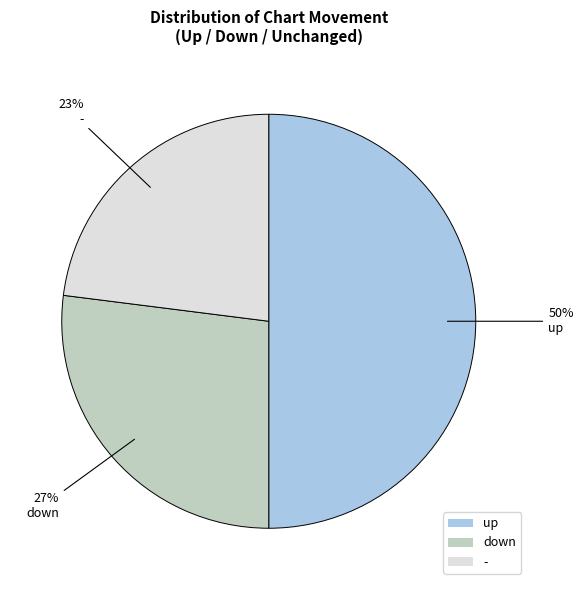

Combined, do up and - account for over 50%?

Yes